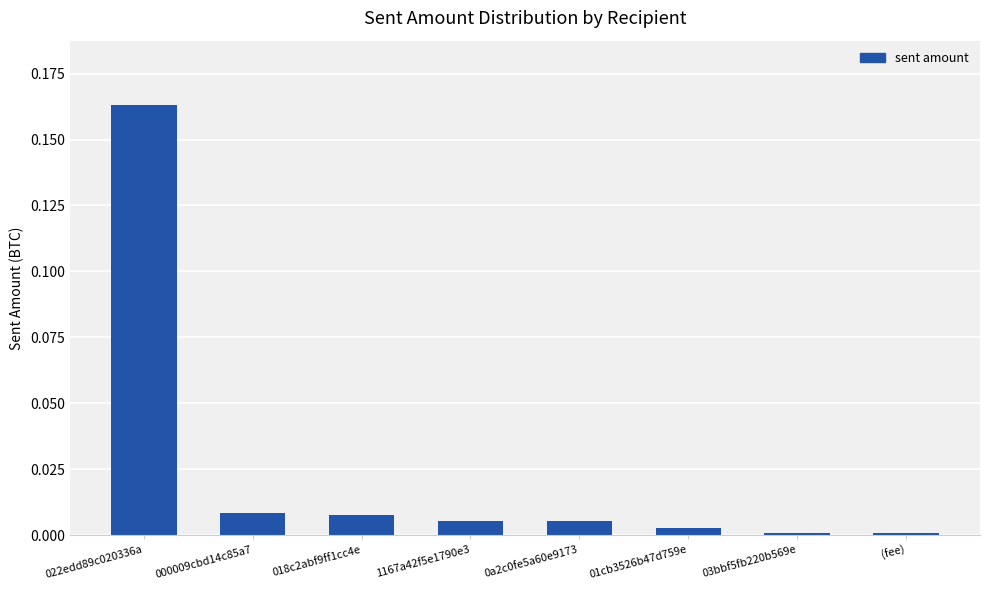

Is it true that the value at 0a2c0fe5a60e9173 is 0.0?

True